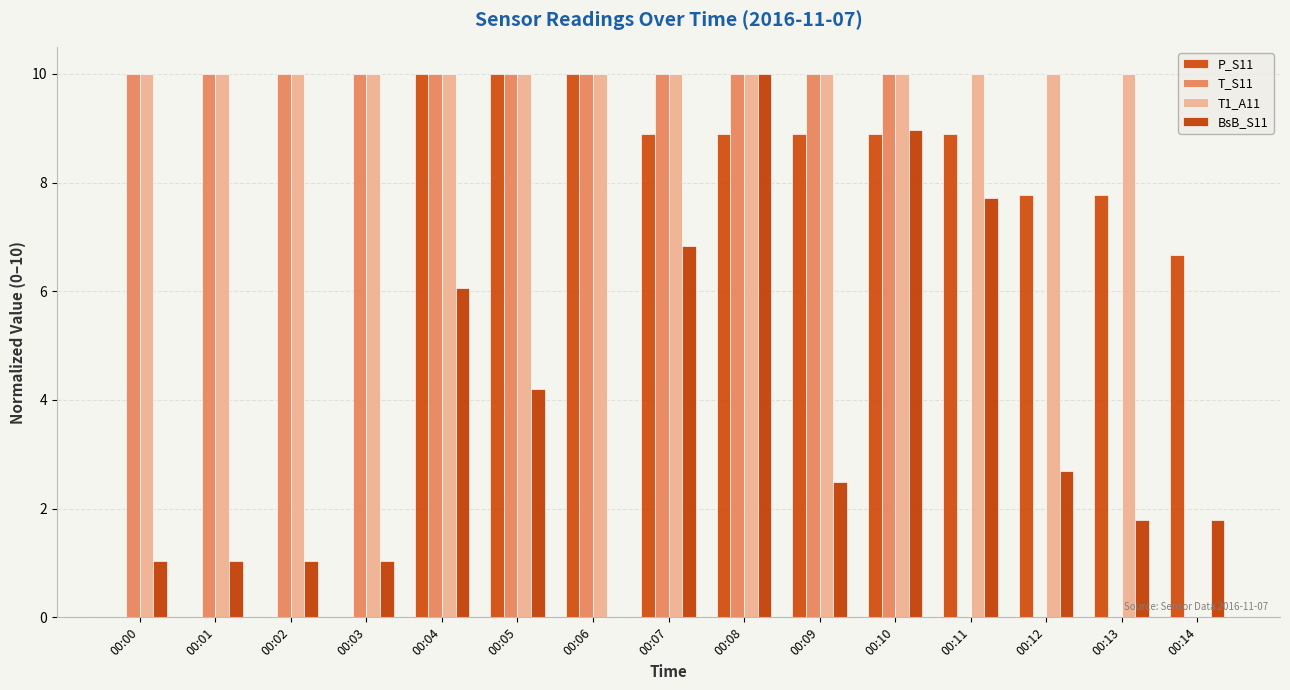

What is the difference between the highest and lowest values at 00:07?

3.2